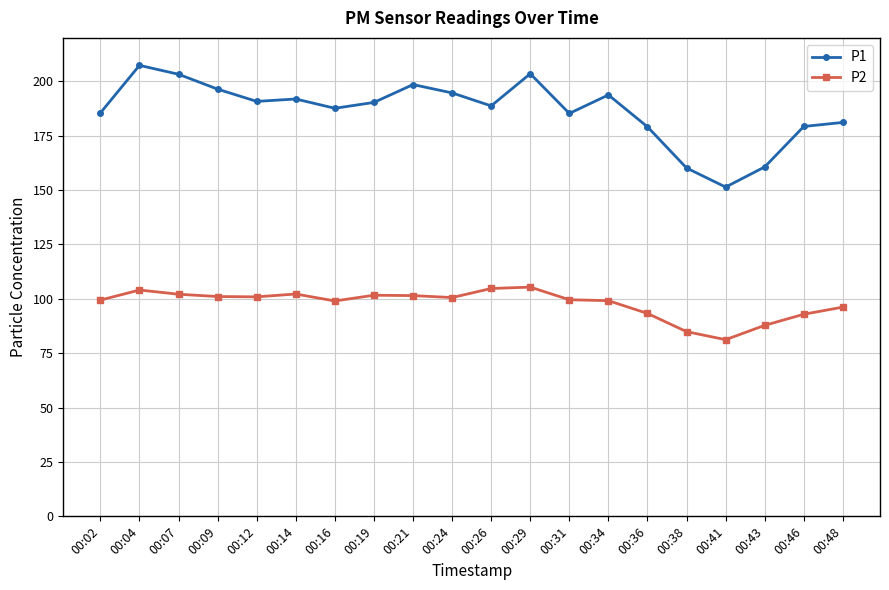

Which series has the largest range (max minus min)?

P1